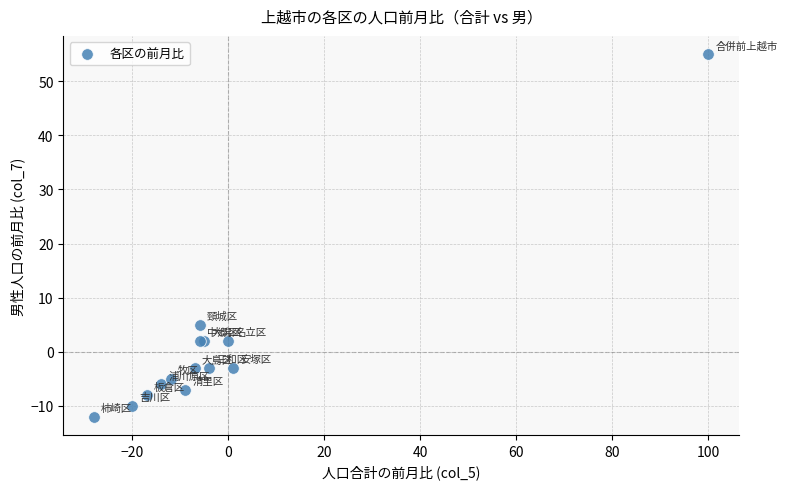

What Y value in the scatter plot is closest to 21?

5